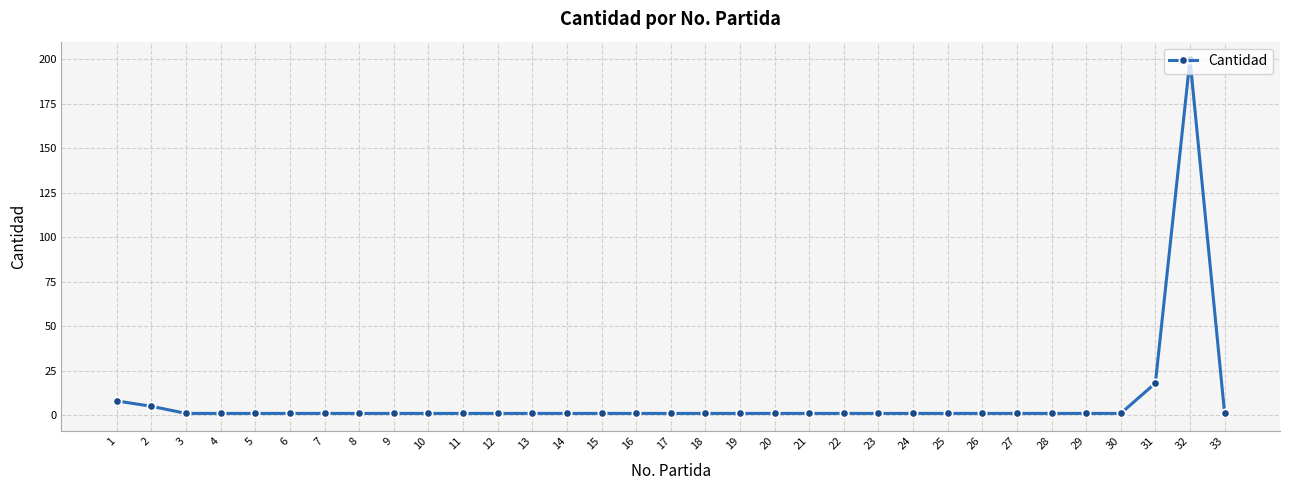

The chart shows a value of 1 at 16. True or false?

True